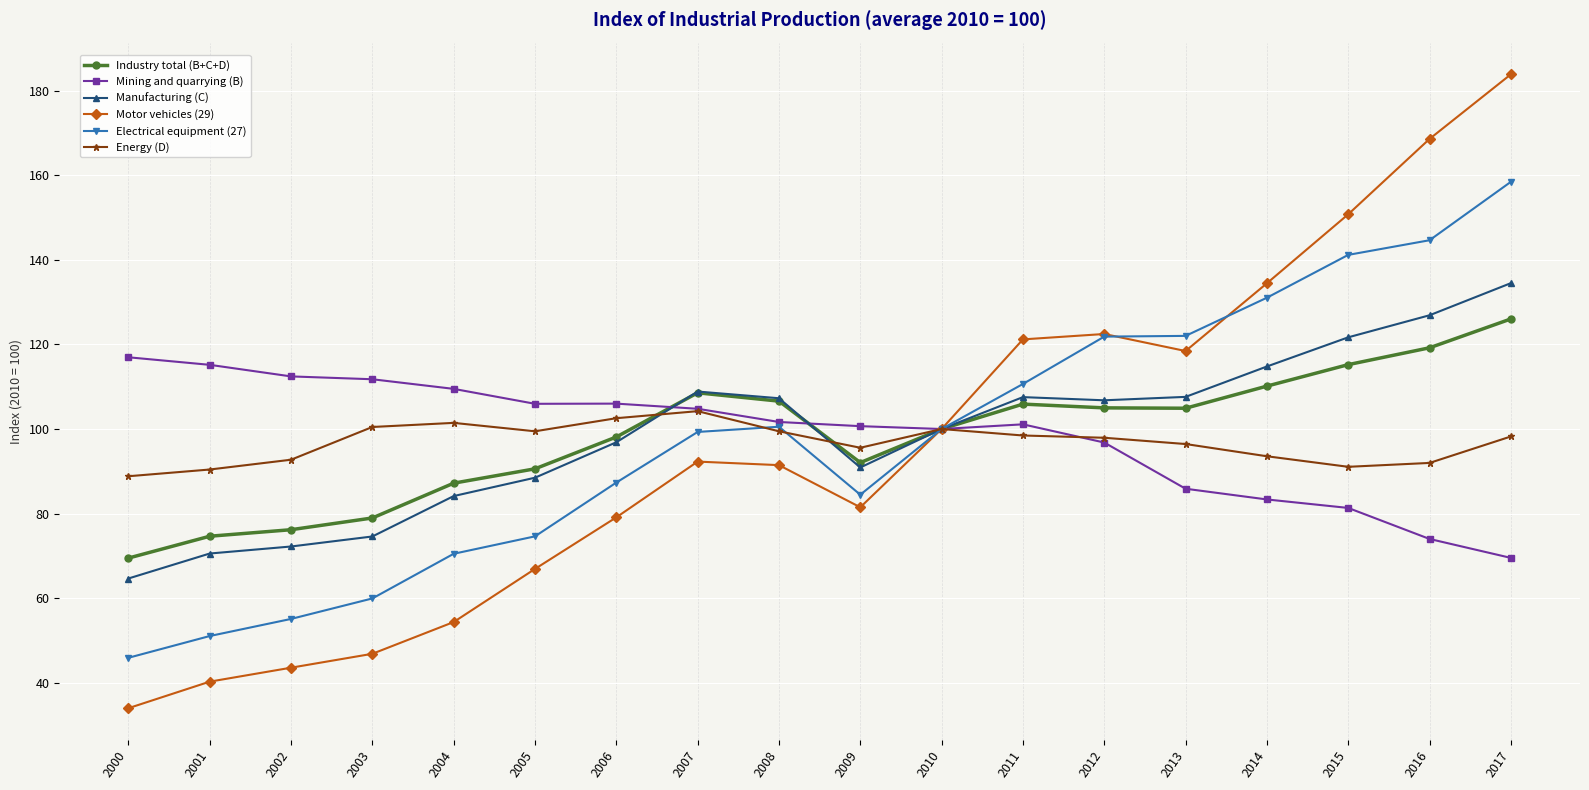

List the series in order of their peak value, highest first.

Motor vehicles (29), Electrical equipment (27), Manufacturing (C), Industry total (B+C+D), Mining and quarrying (B), Energy (D)